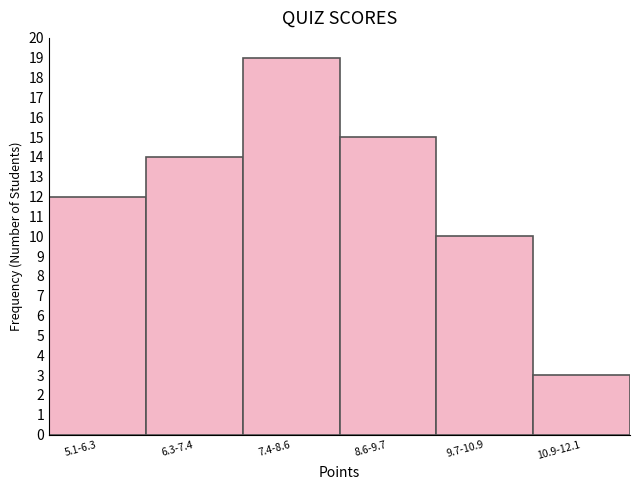

Reading left to right, what are all the values shown in this chart?

12	14	19	15	10	3